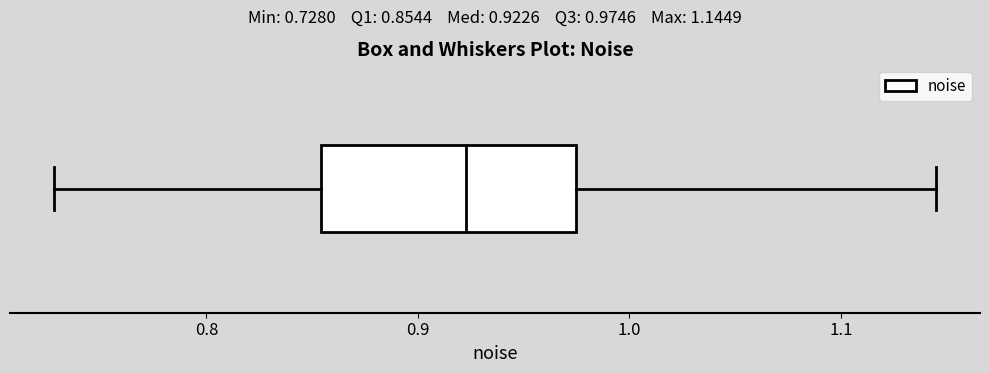

Read this box plot against the x-axis: the position of the median line, the range covered by the box, and the ends of both whiskers. The values are not printed on the chart, so give them approximately, as read against the axis.

median 0.92, box 0.85 to 0.97, whiskers 0.73 to 1.14